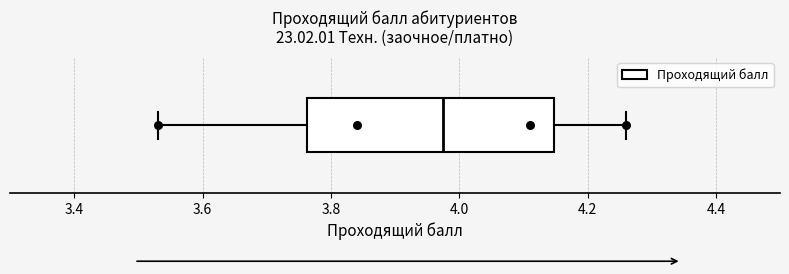

Transcribe this box plot: give where the median line is, the range the box spans, and where the two whiskers end, as read against the x-axis. The values are not printed on the chart, so give them approximately, as read against the axis.

median 3.98, box 3.76 to 4.14, whiskers 3.54 to 4.26